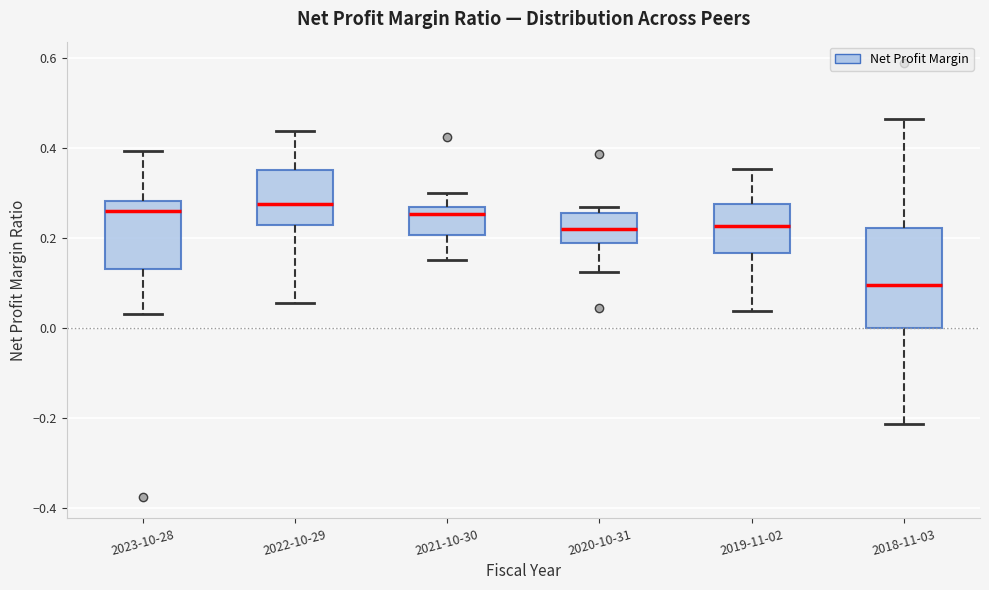

Where does the median line of the box for 2020-10-31 sit on the y-axis? The values are not printed on the chart, so give them approximately, as read against the axis.

0.22